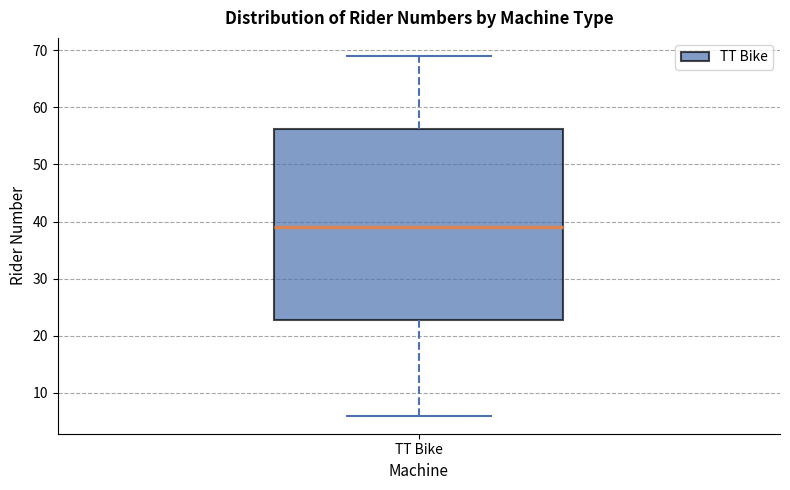

Transcribe this box plot: give where the median line is, the range the box spans, and where the two whiskers end, as read against the y-axis. The values are not printed on the chart, so give them approximately, as read against the axis.

median 39, box 23 to 56, whiskers 6 to 69